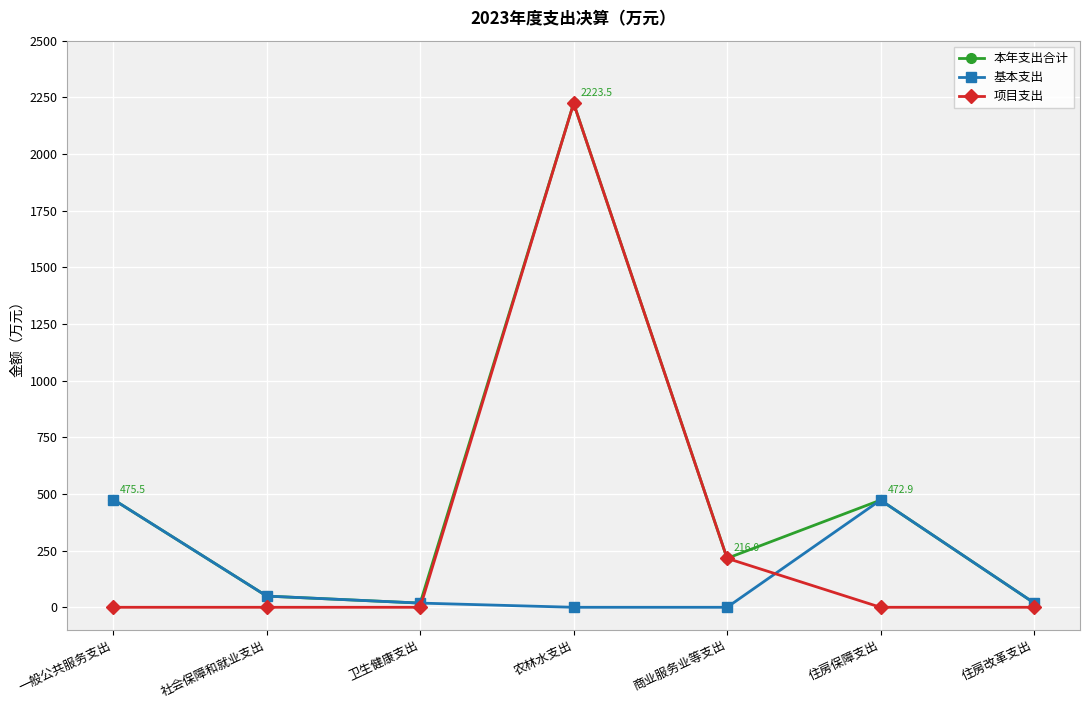

List the series in order of their overall mean, highest first.

本年支出合计, 项目支出, 基本支出